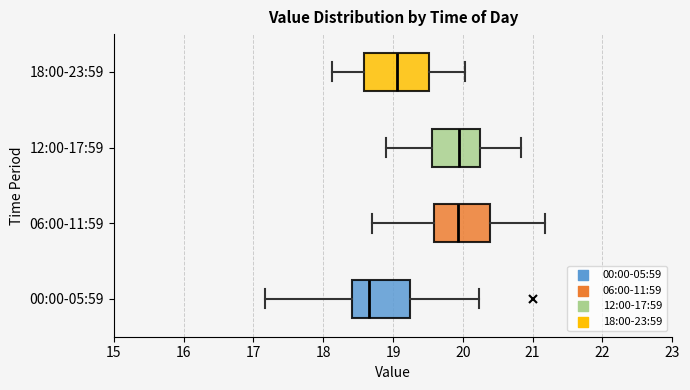

Where does the right whisker of the box for 12:00-17:59 end on the x-axis? The values are not printed on the chart, so give them approximately, as read against the axis.

20.8